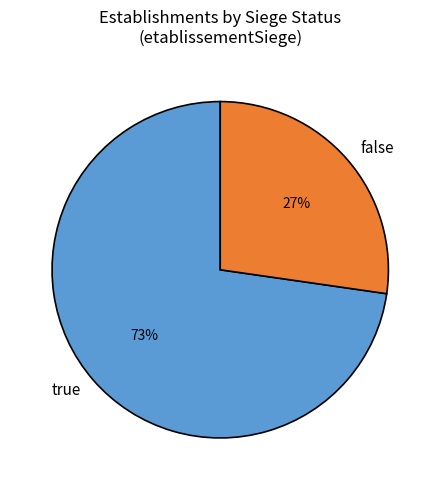

Rank the categories by value from highest to lowest.

true, false